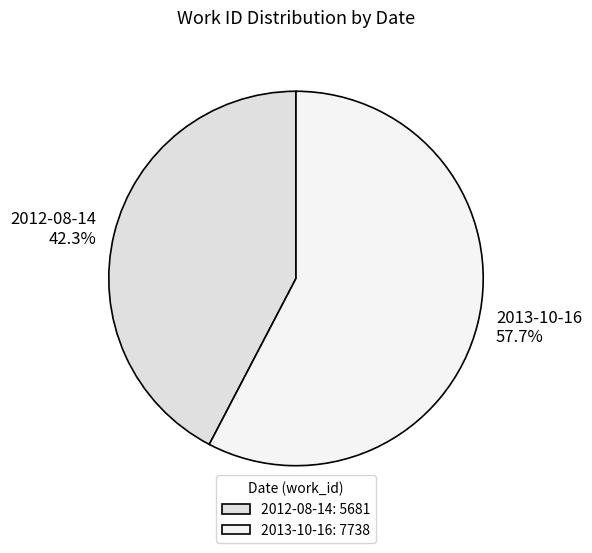

How many segments does this pie chart have?

2